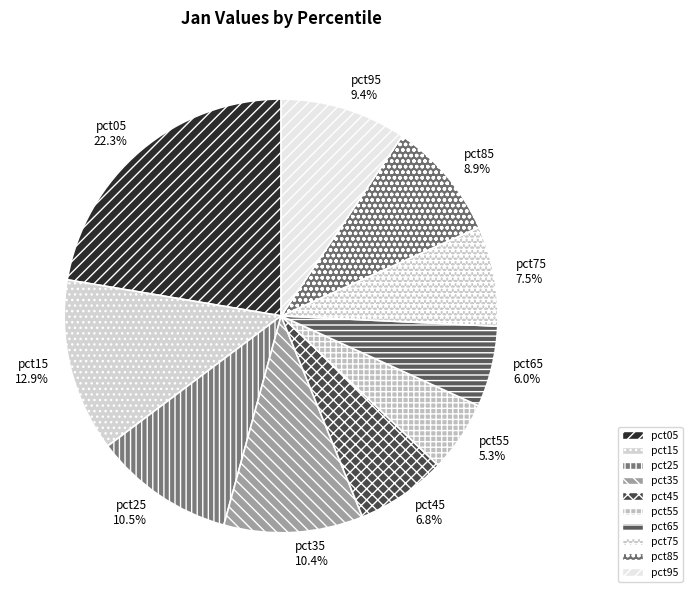

To the nearest percent, what is the combined percentage of pct05 and pct75?

30%